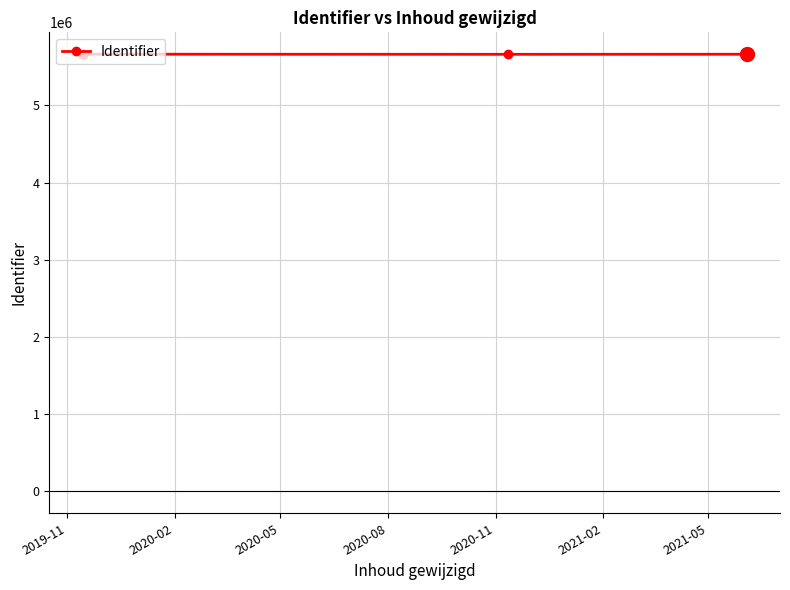

What is the smallest value displayed?

5660663